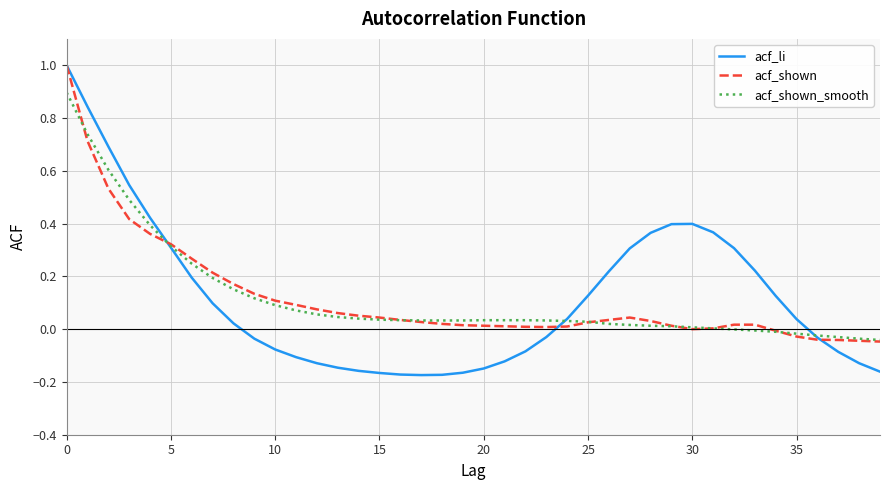

Which series has the largest range (max minus min)?

acf_li